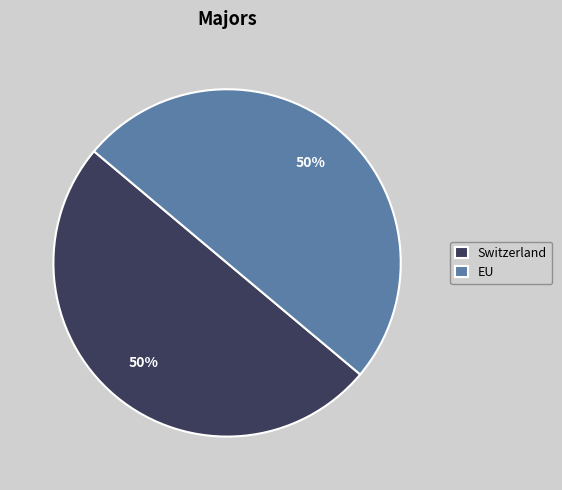

To the nearest percent, what is the combined percentage of EU and Switzerland?

100%